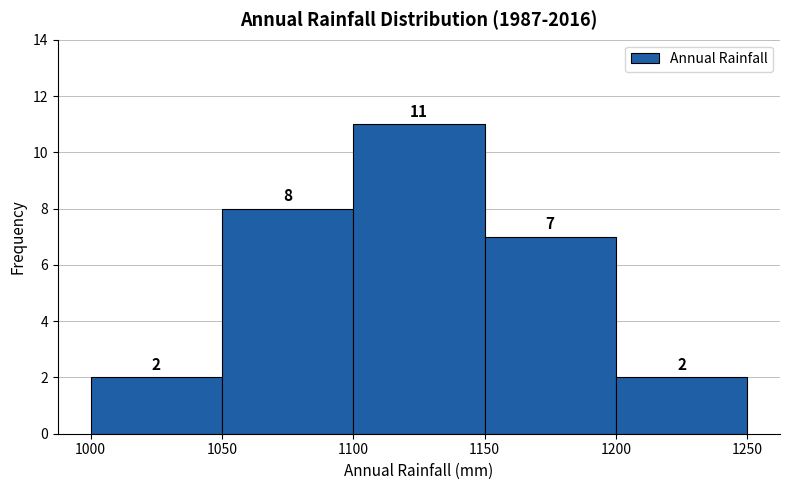

How tall is the bar that spans 1100 to 1150 on the x-axis?

11